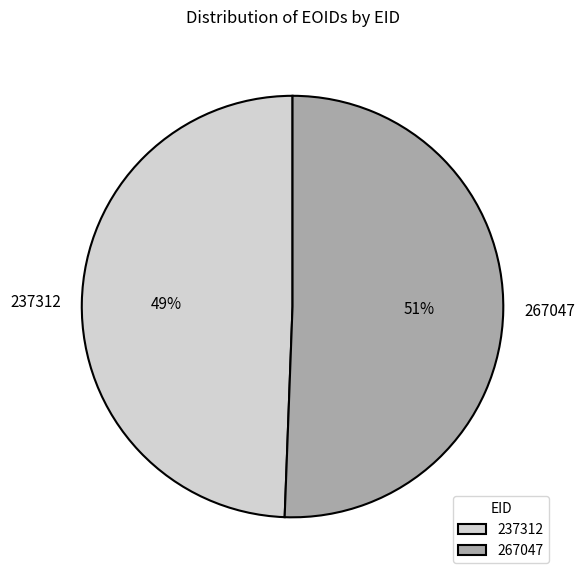

What percentage is the 267047 slice, to the nearest percent?

51%